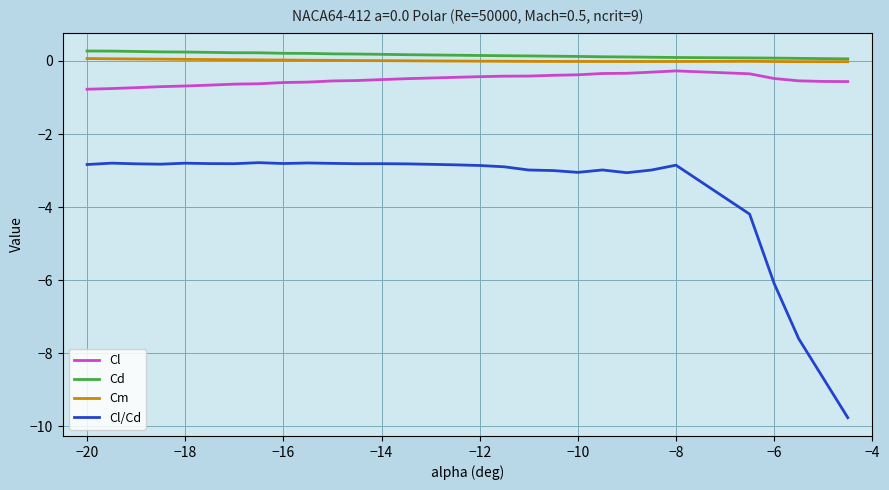

What is the maximum value shown in the chart?

0.3